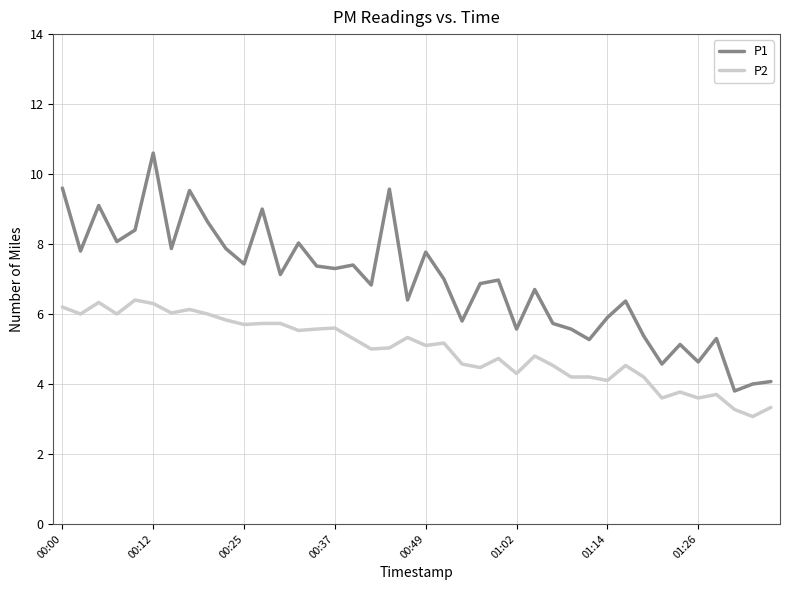

What is the greatest value displayed?

10.6